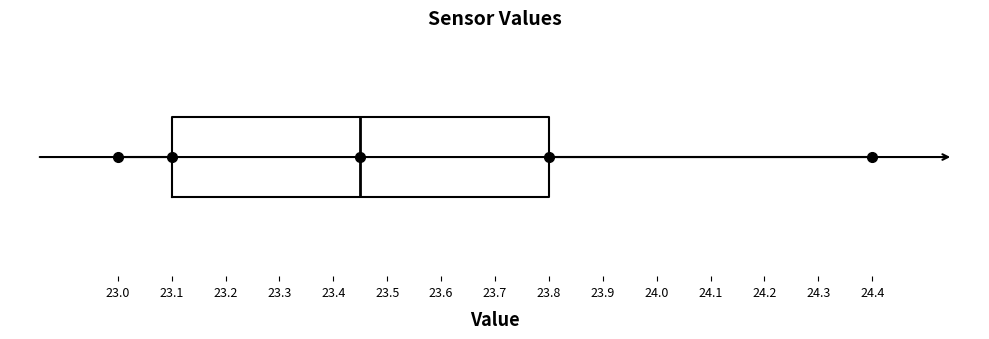

Where is the left edge of the box on the x-axis? The values are not printed on the chart, so give them approximately, as read against the axis.

23.10